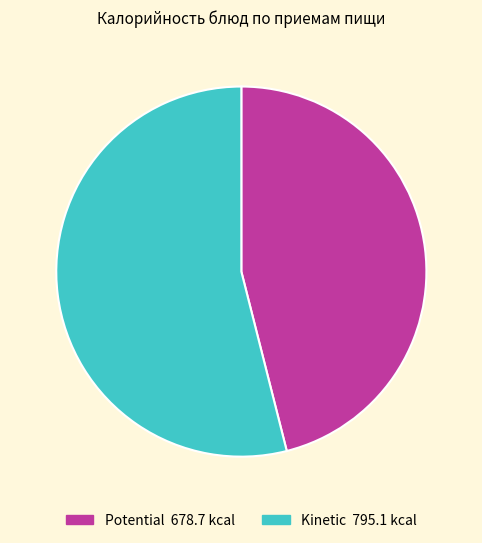

Is there a majority slice in this chart?

Yes